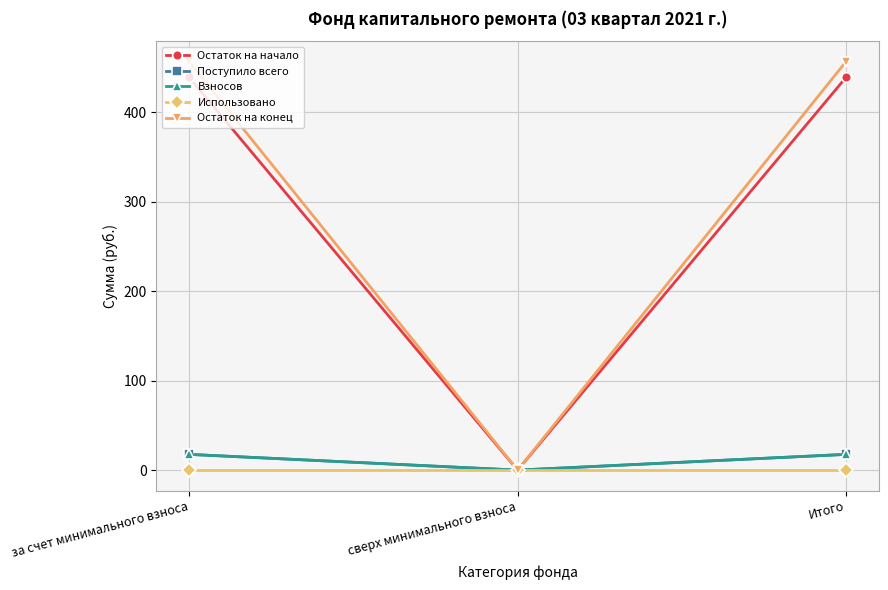

Does the chart have visible grid lines?

Yes